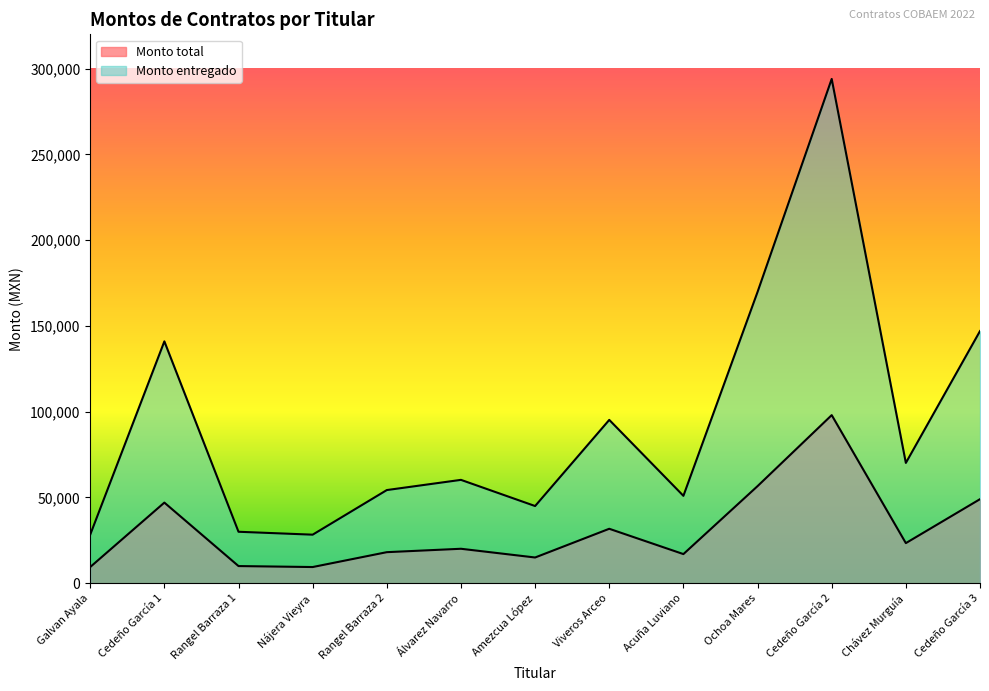

What is the label of the 10th point from the right?

Nájera Vieyra